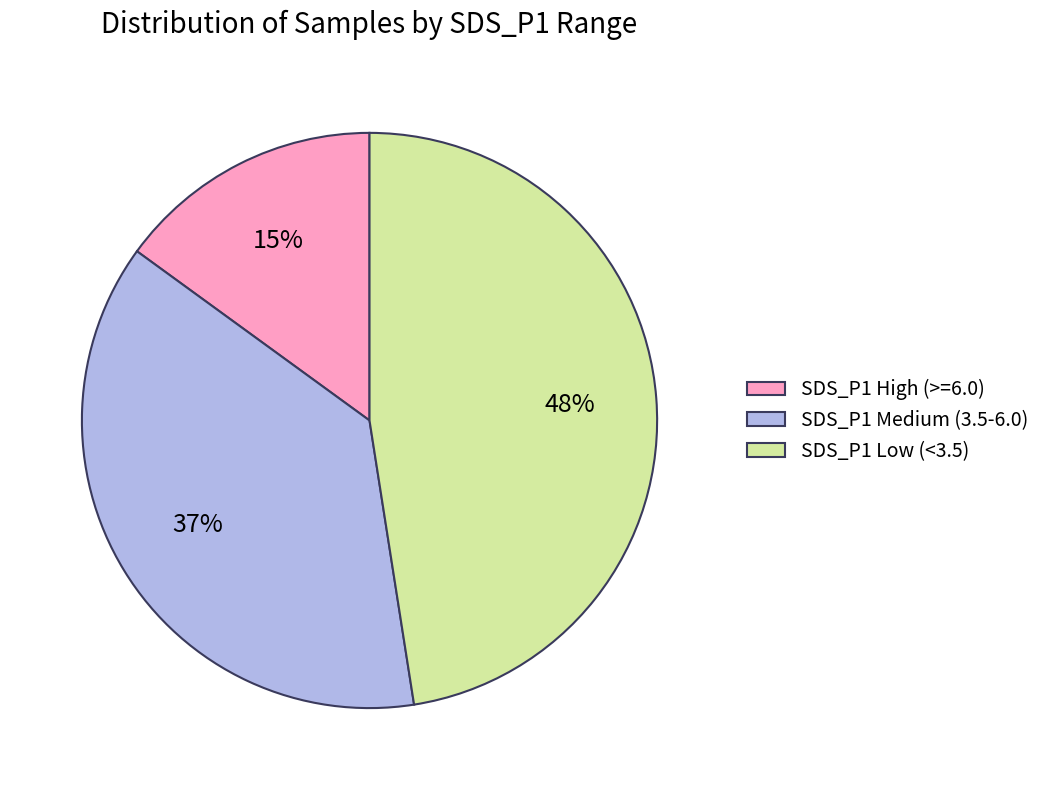

True or false: SDS_P1 Low (<3.5) accounts for 37% of the total.

False